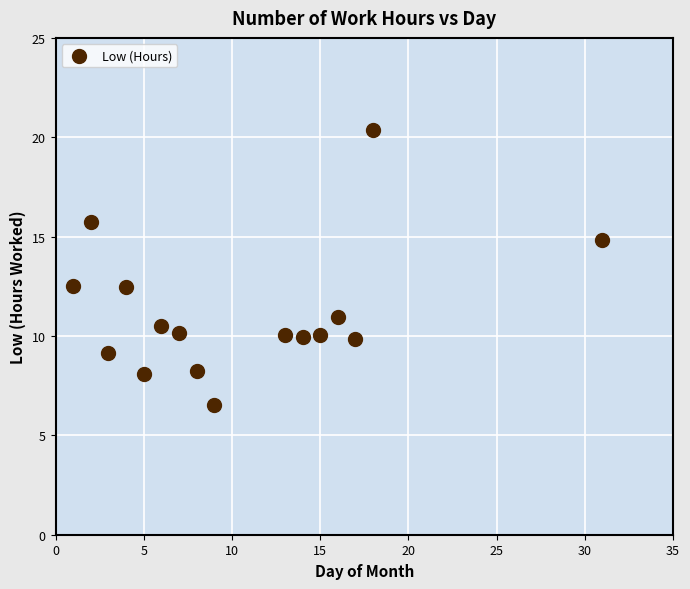

What is the range of Y values (max minus min)?

13.8